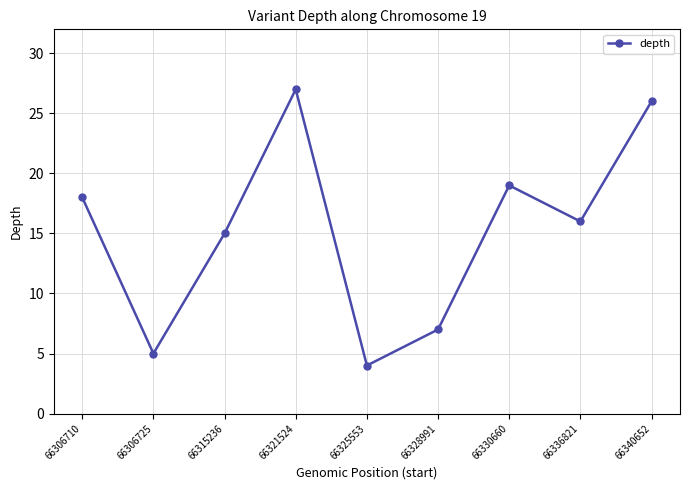

How many lines are shown in the chart?

1